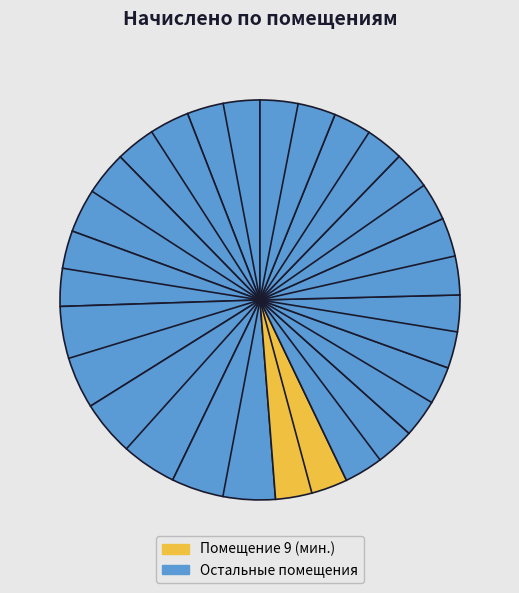

Is there a majority slice in this chart?

No